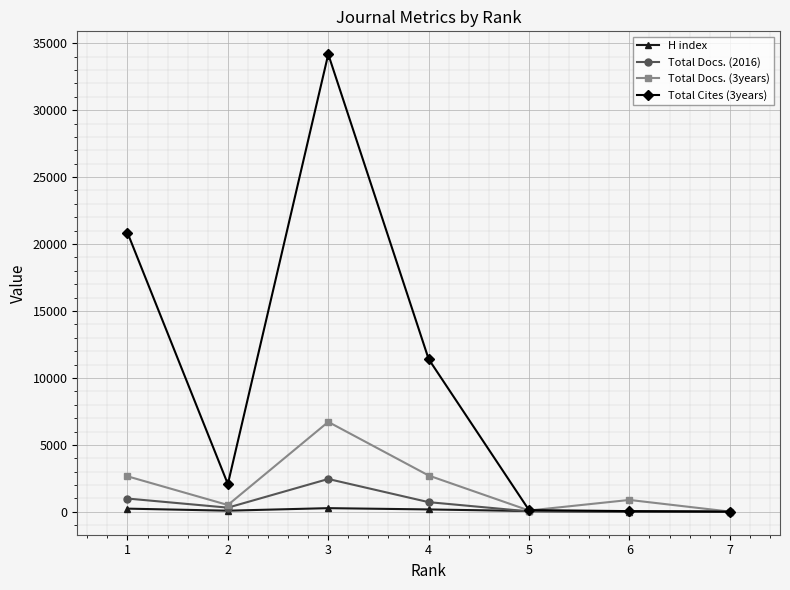

Is the value of H index at 6 greater than the value of Total Cites (3years) at 1?

No